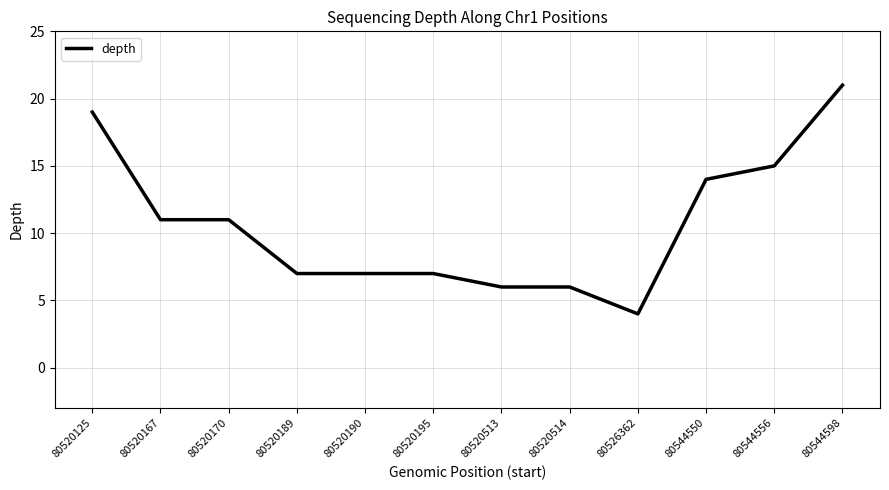

Between 80544598 and 80520170, which is larger?

80544598